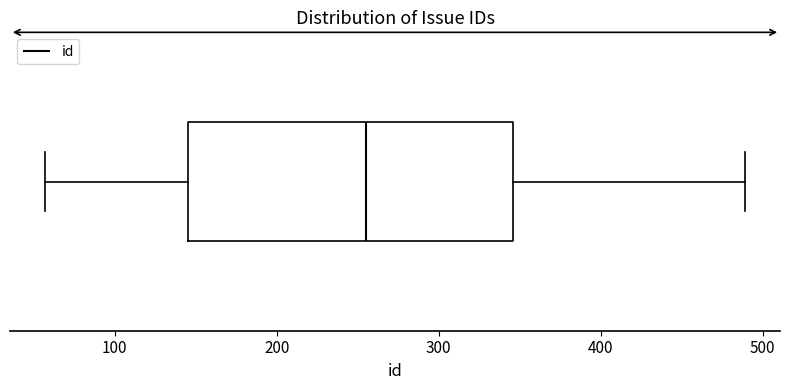

Transcribe this box plot: give where the median line is, the range the box spans, and where the two whiskers end, as read against the x-axis. The values are not printed on the chart, so give them approximately, as read against the axis.

median 260, box 150 to 350, whiskers 60 to 490